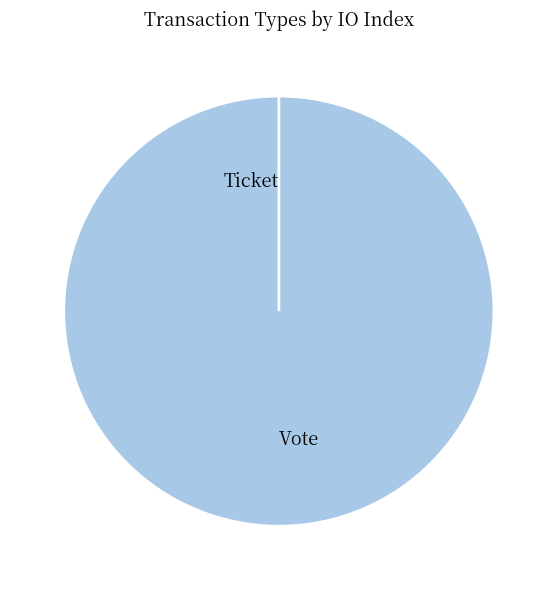

Does Vote represent more than half of the total?

Yes